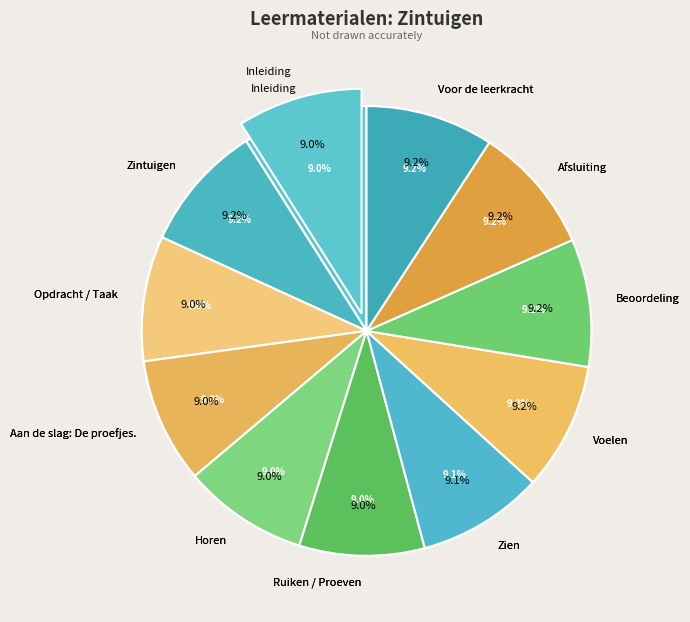

How much of the chart is everything except Aan de slag: De proefjes.?

91.0%